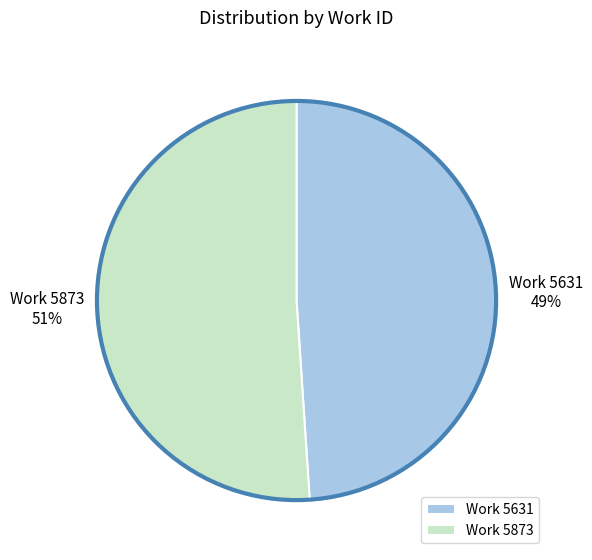

To the nearest percent, what is the difference between the largest and smallest slice percentages?

2%